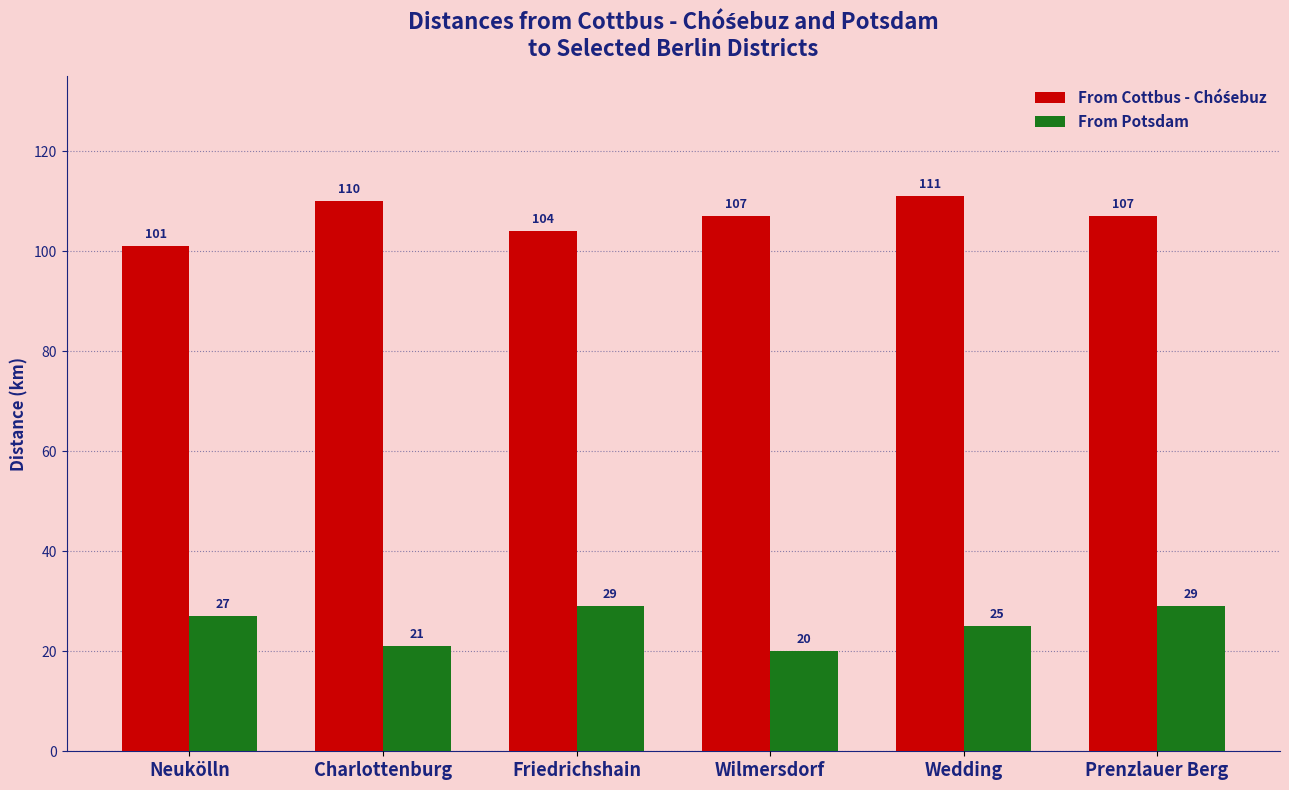

At how many categories does at least one series exceed 75?

6